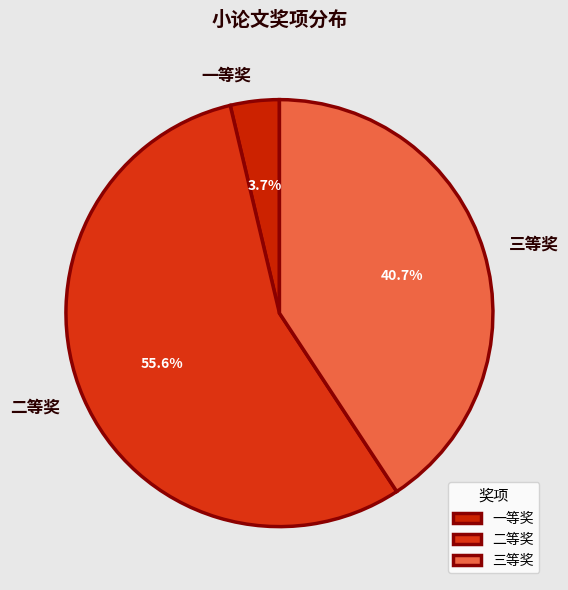

Rank the categories by value from lowest to highest.

一等奖, 三等奖, 二等奖